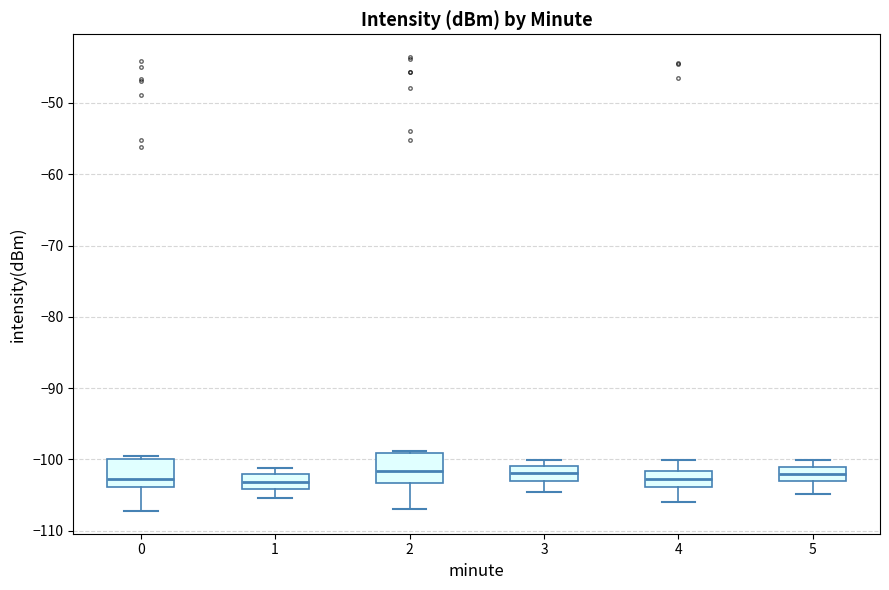

Where is the lower edge of the box at x = 1 on the y-axis? The values are not printed on the chart, so give them approximately, as read against the axis.

-104